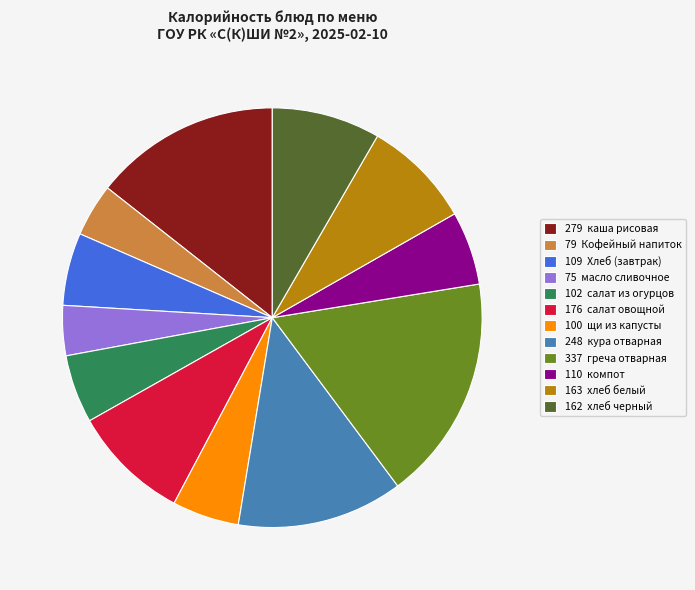

Is there a majority slice in this chart?

No